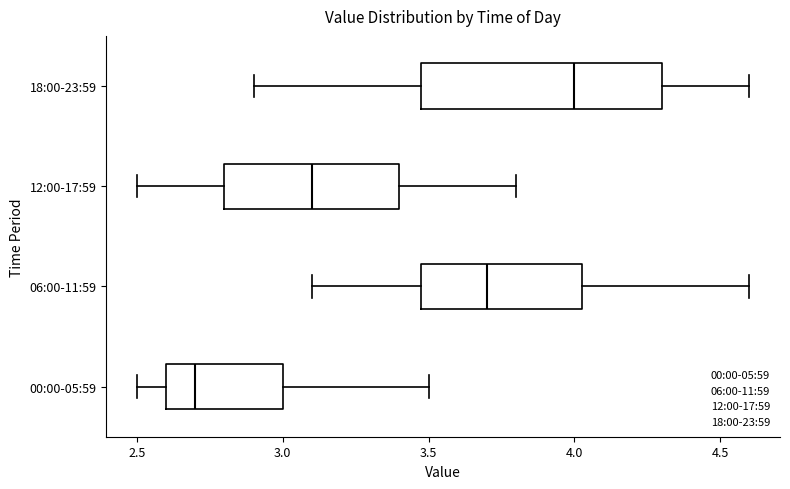

Where is the right edge of the box for 06:00-11:59 on the x-axis? The values are not printed on the chart, so give them approximately, as read against the axis.

4.05